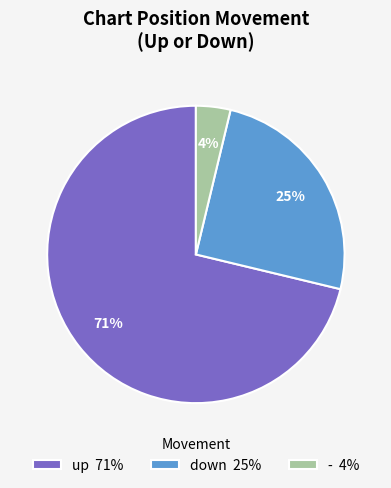

What percentage is the up slice, to the nearest percent?

71%